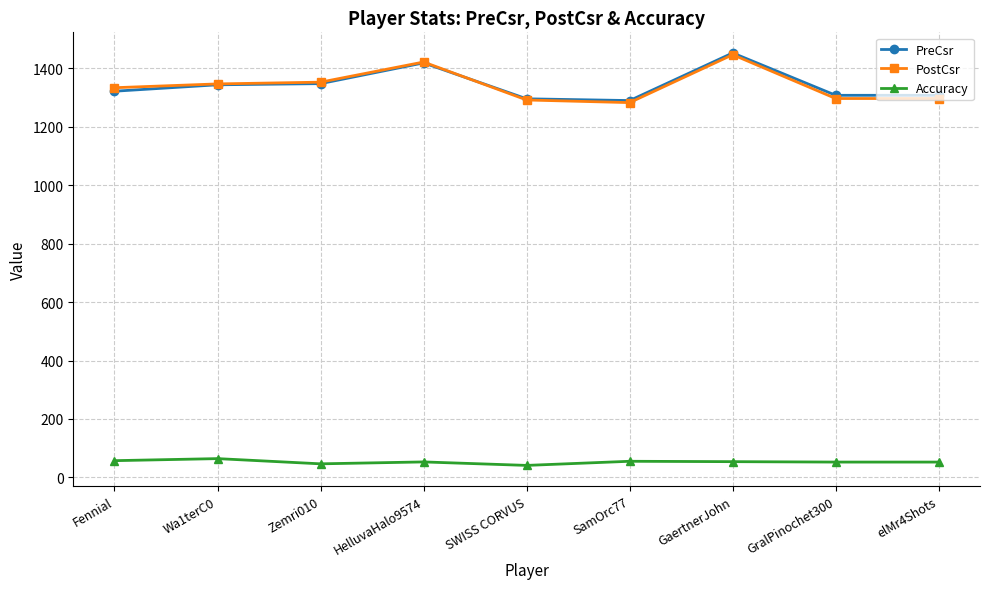

What position from the right is SamOrc77?

4